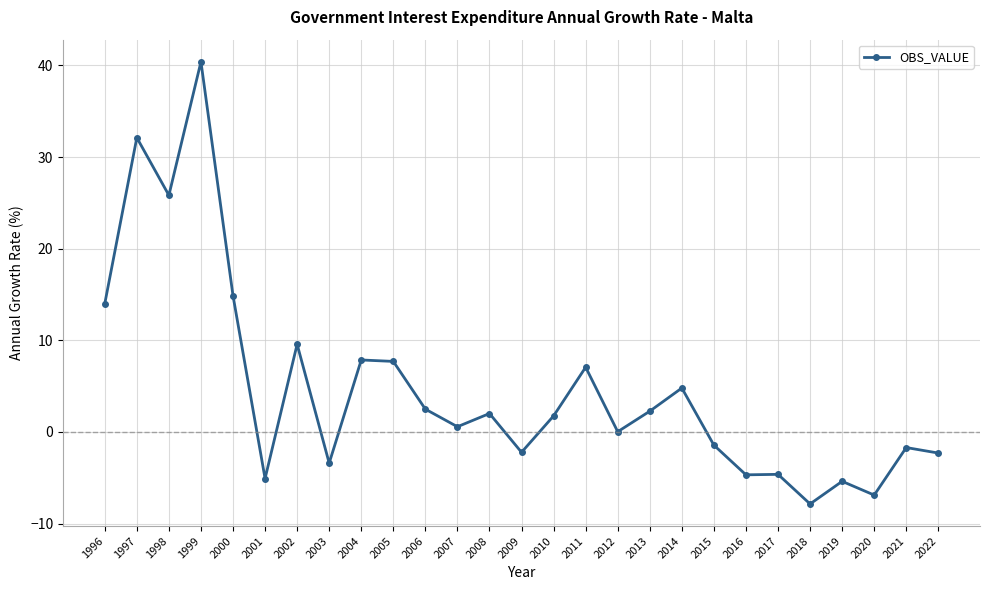

At which category does the data reach its first local peak?

1997